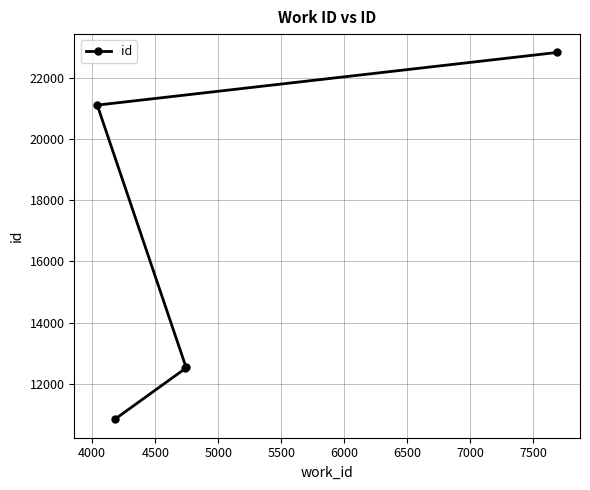

What is the difference between the second highest and minimum values?

10261